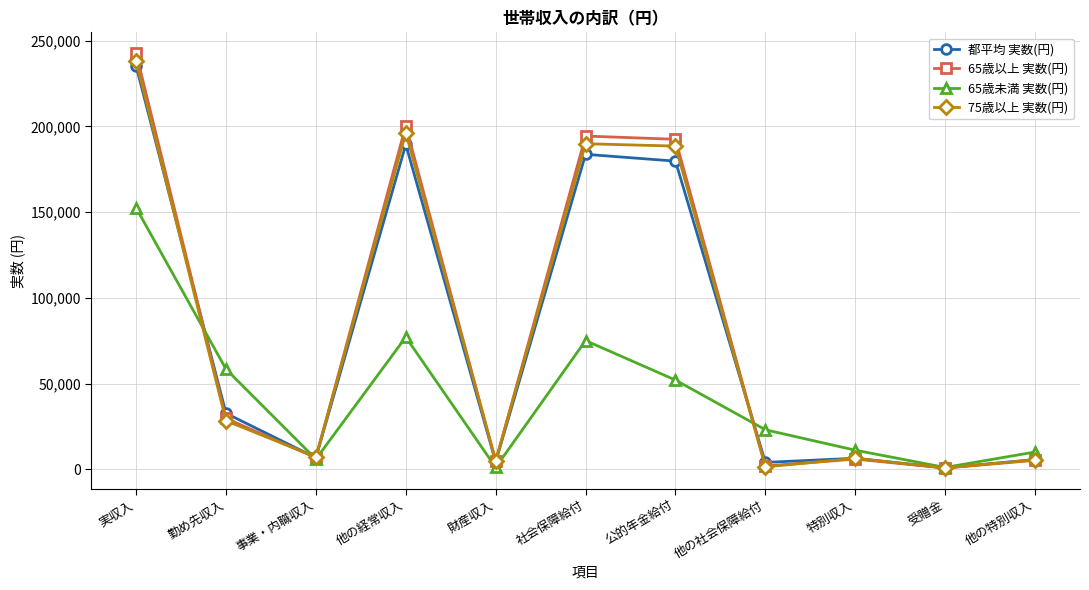

What is the label of the 6th point from the left?

社会保障給付